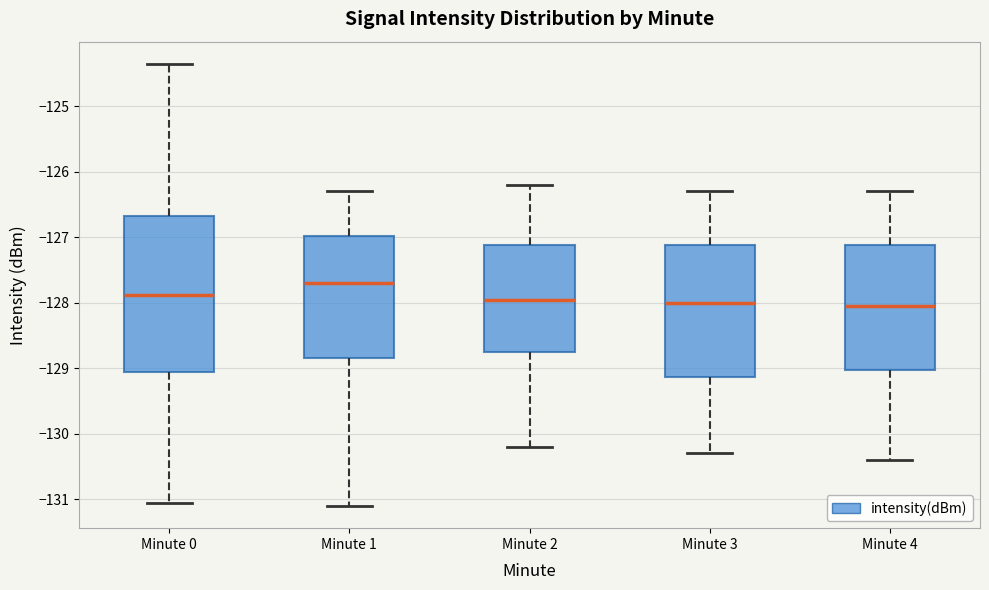

Reading left to right, transcribe this box plot: for each box, give where its median line is, the range the box spans, and where its two whiskers end, as read against the y-axis. The values are not printed on the chart, so give them approximately, as read against the axis.

Minute 0: median -127.9, box -129.1 to -126.7, whiskers -131.0 to -124.4
Minute 1: median -127.7, box -128.8 to -127.0, whiskers -131.1 to -126.3
Minute 2: median -127.9, box -128.7 to -127.1, whiskers -130.2 to -126.2
Minute 3: median -128.0, box -129.1 to -127.1, whiskers -130.3 to -126.3
Minute 4: median -128.0, box -129.0 to -127.1, whiskers -130.4 to -126.3